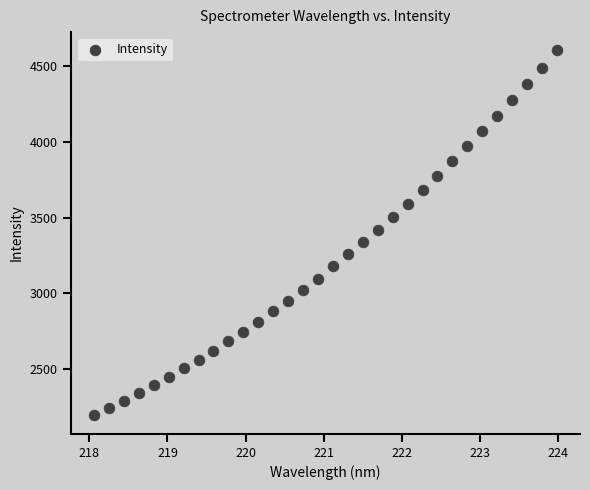

What is the range of X values (max minus min)?

5.9